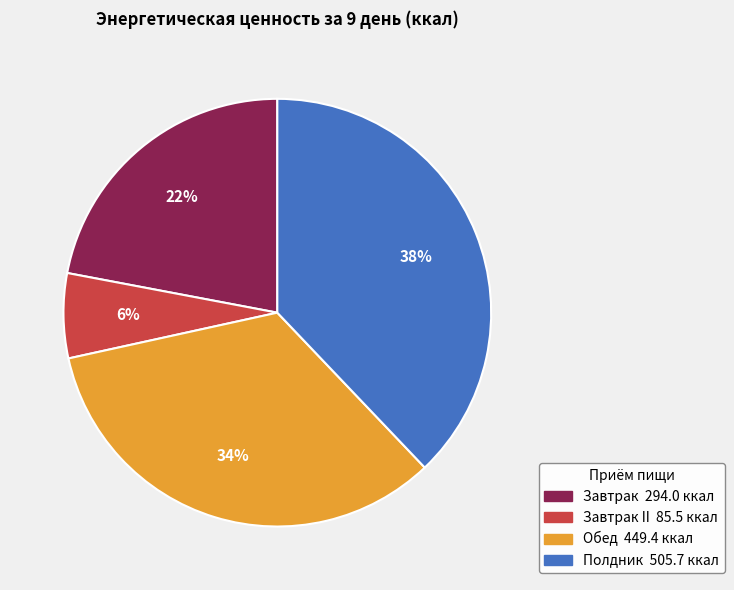

To the nearest percent, what is the average slice percentage?

25%